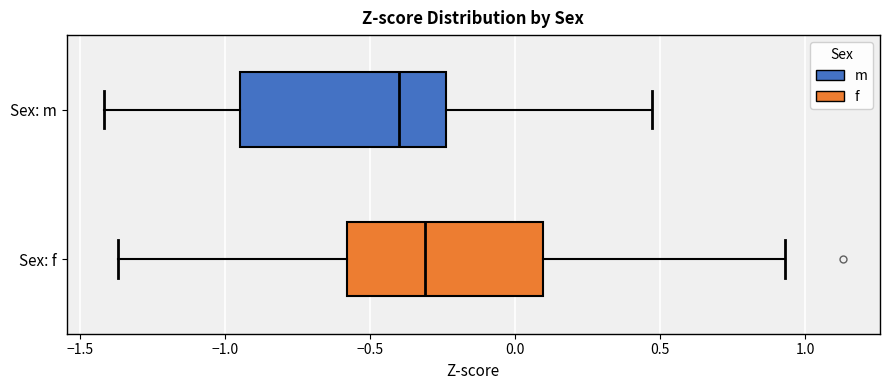

Reading bottom to top, transcribe this box plot: for each box, give where its median line is, the range the box spans, and where its two whiskers end, as read against the x-axis. The values are not printed on the chart, so give them approximately, as read against the axis.

Sex: f: median -0.30, box -0.60 to 0.10, whiskers -1.35 to 0.95
Sex: m: median -0.40, box -0.95 to -0.25, whiskers -1.40 to 0.45